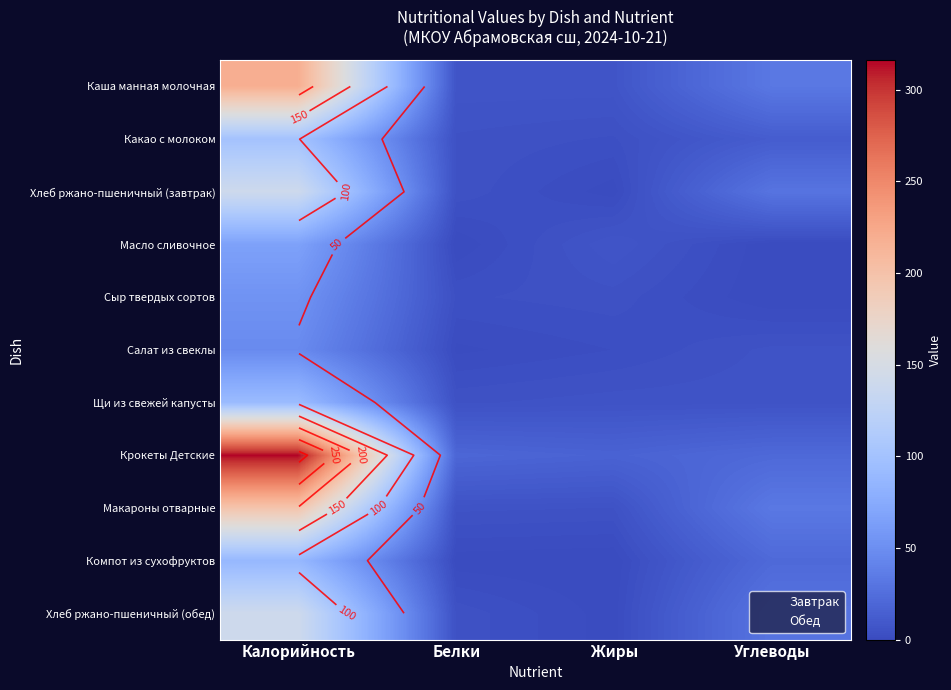

What is the difference between the Компот из сухофруктов values at Углеводы and Калорийность?

66.5